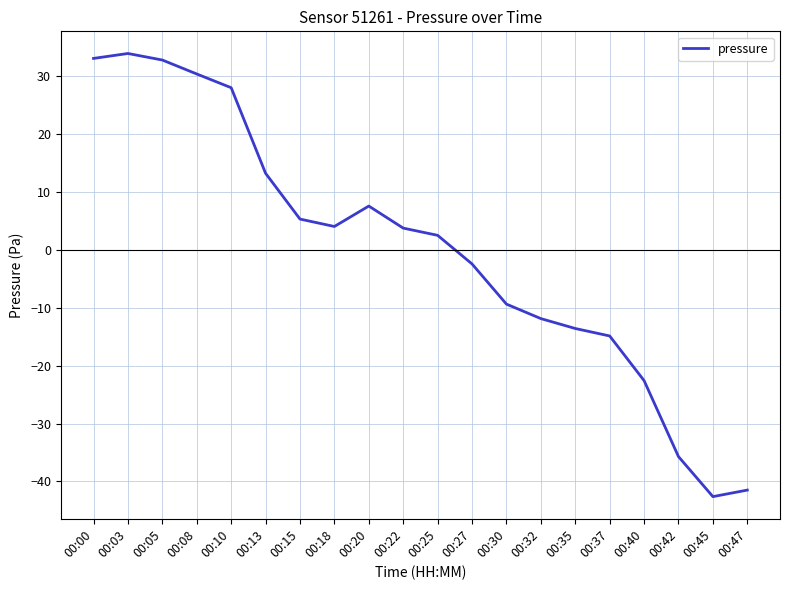

Which category has the highest value across all series?

00:03